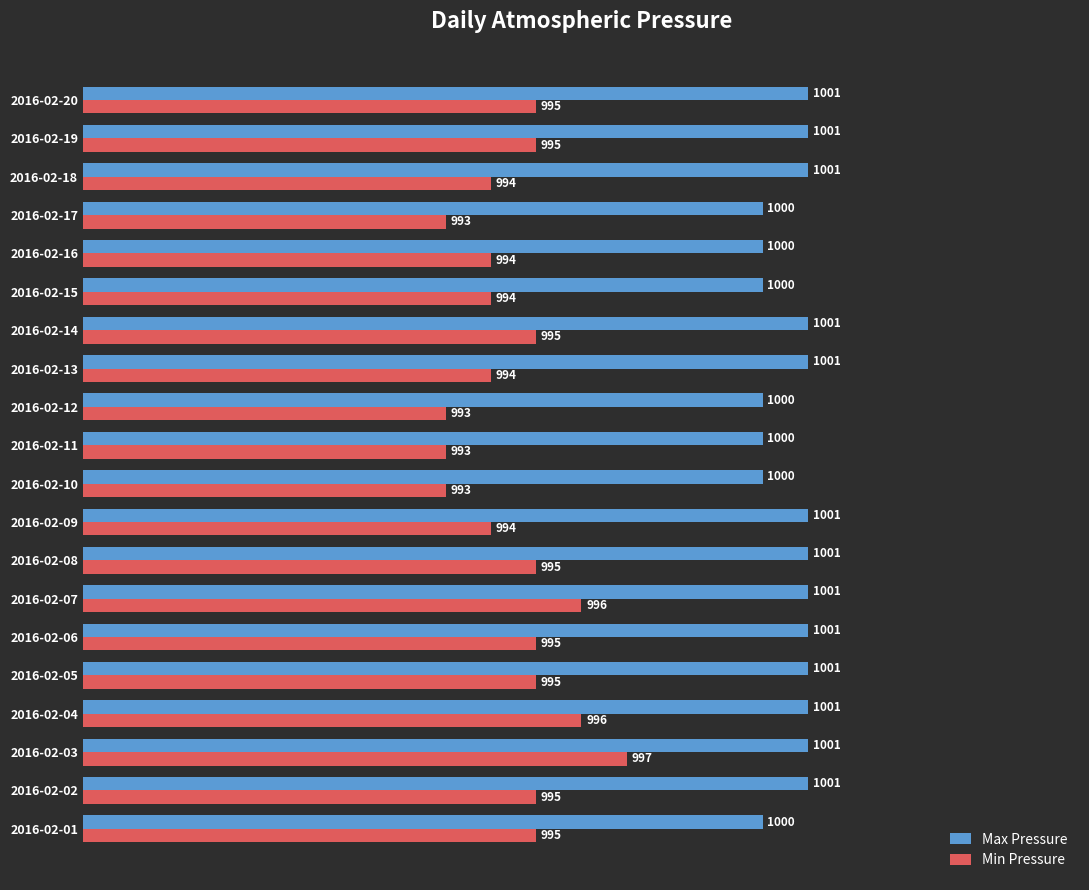

What is the maximum value shown in the chart?

1001